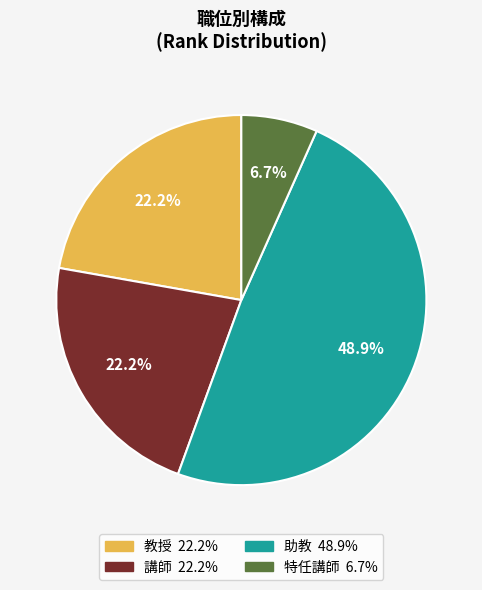

To the nearest percent, what portion does 助教 represent?

49%